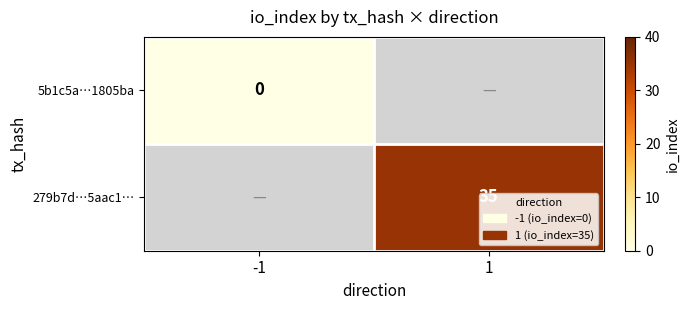

True or false: 279b7d…5aac1… has a value of 13 at 1.

False